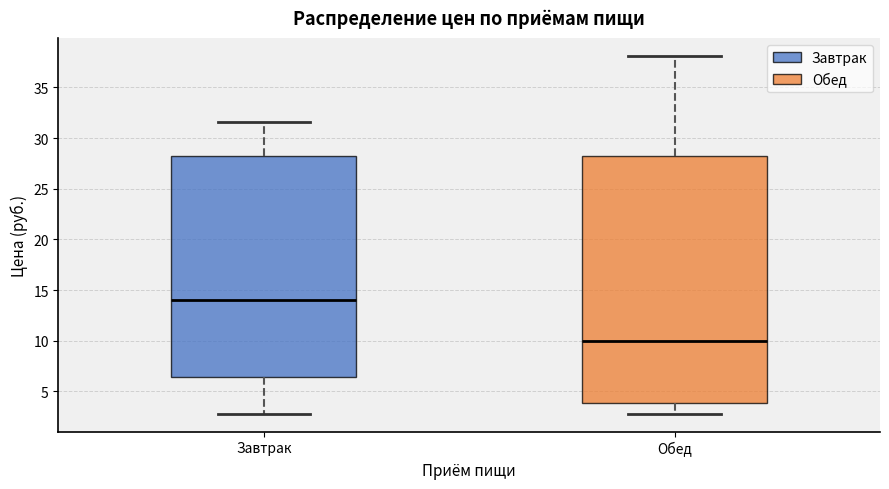

Reading left to right, read every box against the y-axis: the position of its median line, the range the box covers, and the ends of its whiskers. The values are not printed on the chart, so give them approximately, as read against the axis.

Завтрак: median 14.0, box 6.5 to 28.0, whiskers 3.0 to 31.5
Обед: median 10.0, box 4.0 to 28.0, whiskers 3.0 to 38.0